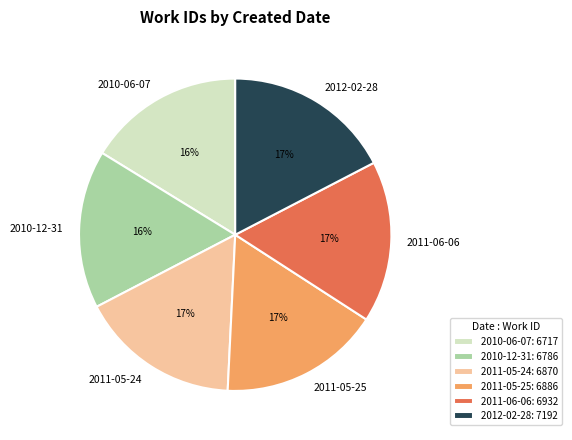

Approximately how many times larger is the value at 2011-06-06 compared to 2012-02-28?

1.0